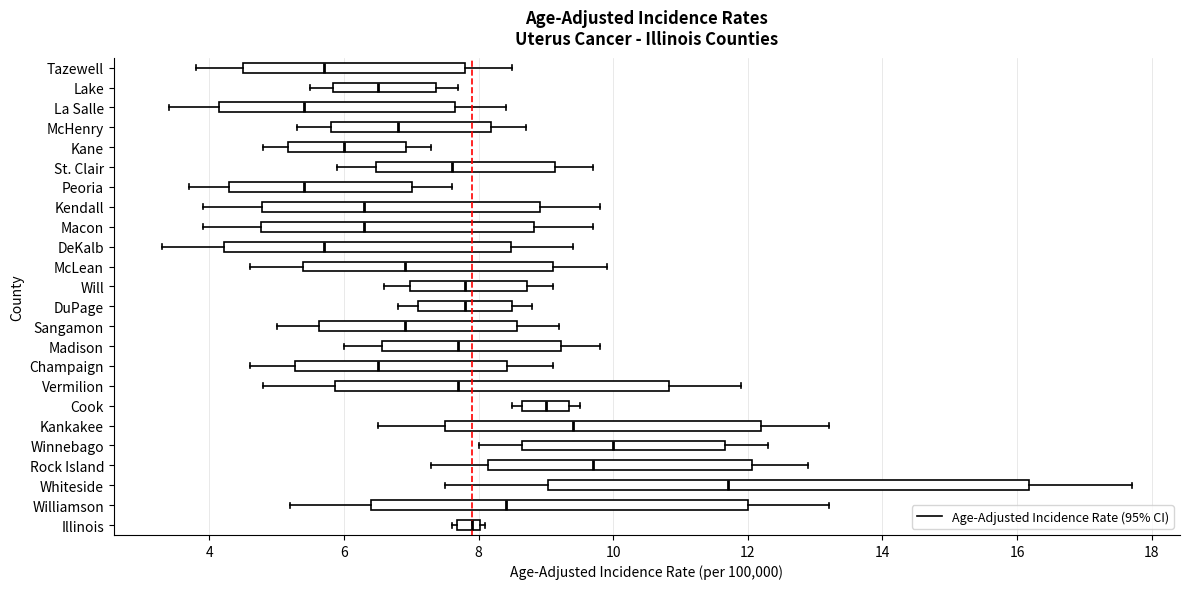

Reading bottom to top, transcribe this box plot: for each box, give where its median line is, the range the box spans, and where its two whiskers end, as read against the x-axis. The values are not printed on the chart, so give them approximately, as read against the axis.

Illinois: median 8.0 (inside the box), box 7.6 to 8.0, whiskers 7.6 (just left of the box's left edge) to 8.2
Williamson: median 8.4, box 6.4 to 12.0, whiskers 5.2 to 13.2
Whiteside: median 11.8, box 9.0 to 16.2, whiskers 7.6 to 17.8
Rock Island: median 9.8, box 8.2 to 12.0, whiskers 7.4 to 13.0
Winnebago: median 10.0, box 8.6 to 11.6, whiskers 8.0 to 12.4
Kankakee: median 9.4, box 7.6 to 12.2, whiskers 6.6 to 13.2
Cook: median 9.0, box 8.6 to 9.4, whiskers 8.6 (just left of the box's left edge) to 9.6
Vermilion: median 7.8, box 5.8 to 10.8, whiskers 4.8 to 12.0
Champaign: median 6.6, box 5.2 to 8.4, whiskers 4.6 to 9.2
Madison: median 7.8, box 6.6 to 9.2, whiskers 6.0 to 9.8
Sangamon: median 7.0, box 5.6 to 8.6, whiskers 5.0 to 9.2
DuPage: median 7.8, box 7.2 to 8.6, whiskers 6.8 to 8.8
Will: median 7.8, box 7.0 to 8.8, whiskers 6.6 to 9.2
McLean: median 7.0, box 5.4 to 9.2, whiskers 4.6 to 10.0
DeKalb: median 5.8, box 4.2 to 8.4, whiskers 3.4 to 9.4
Macon: median 6.4, box 4.8 to 8.8, whiskers 4.0 to 9.8
Kendall: median 6.4, box 4.8 to 9.0, whiskers 4.0 to 9.8
Peoria: median 5.4, box 4.2 to 7.0, whiskers 3.8 to 7.6
St. Clair: median 7.6, box 6.4 to 9.2, whiskers 6.0 to 9.8
Kane: median 6.0, box 5.2 to 7.0, whiskers 4.8 to 7.4
McHenry: median 6.8, box 5.8 to 8.2, whiskers 5.4 to 8.8
La Salle: median 5.4, box 4.2 to 7.6, whiskers 3.4 to 8.4
Lake: median 6.6, box 5.8 to 7.4, whiskers 5.6 to 7.8
Tazewell: median 5.8, box 4.6 to 7.8, whiskers 3.8 to 8.6